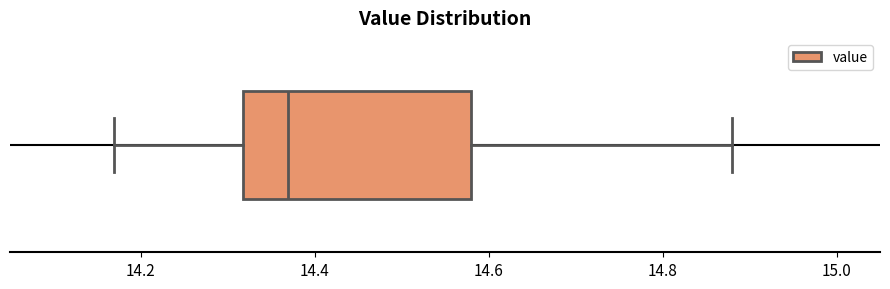

Transcribe this box plot: give where the median line is, the range the box spans, and where the two whiskers end, as read against the x-axis. The values are not printed on the chart, so give them approximately, as read against the axis.

median 14.38, box 14.32 to 14.58, whiskers 14.18 to 14.88